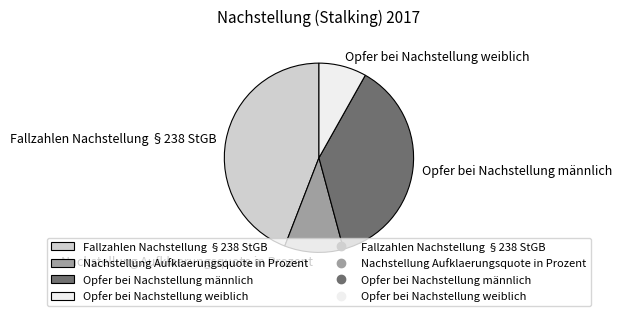

Between Opfer bei Nachstellung männlich and Fallzahlen Nachstellung §238 StGB, which is larger?

Fallzahlen Nachstellung §238 StGB